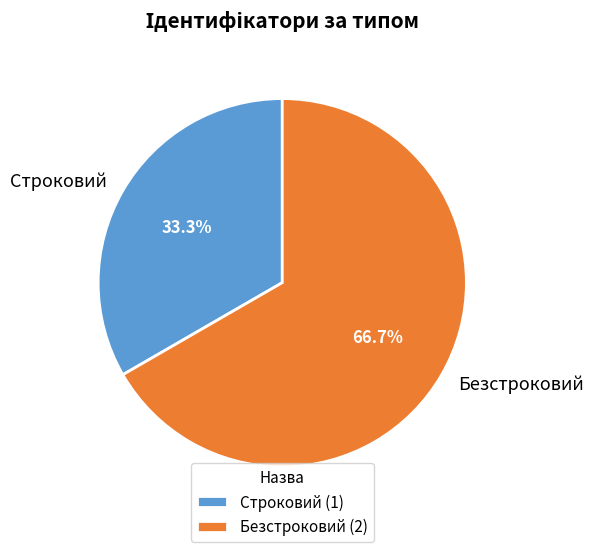

Approximately how many times larger is the value at Безстроковий compared to Строковий?

2.0